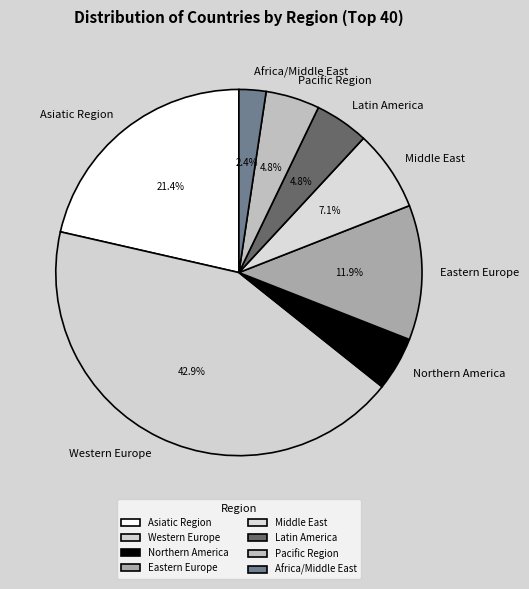

Combined, do Pacific Region and Asiatic Region account for over 50%?

No